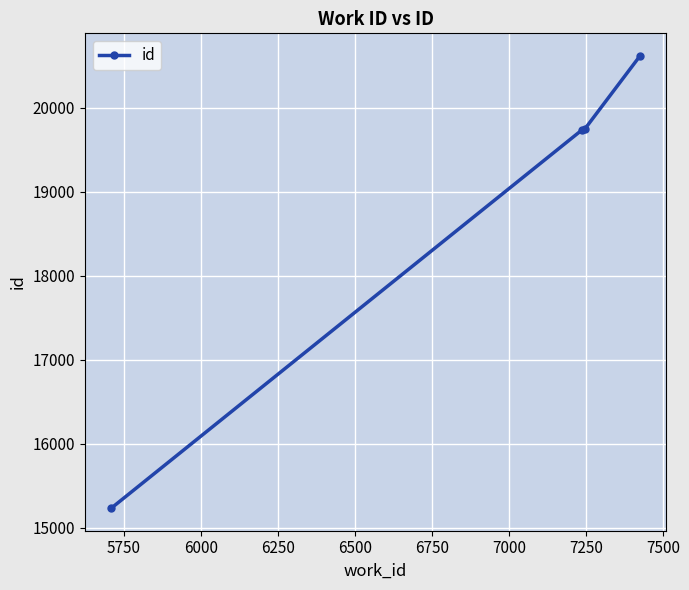

What is the minimum value shown in the chart?

15233